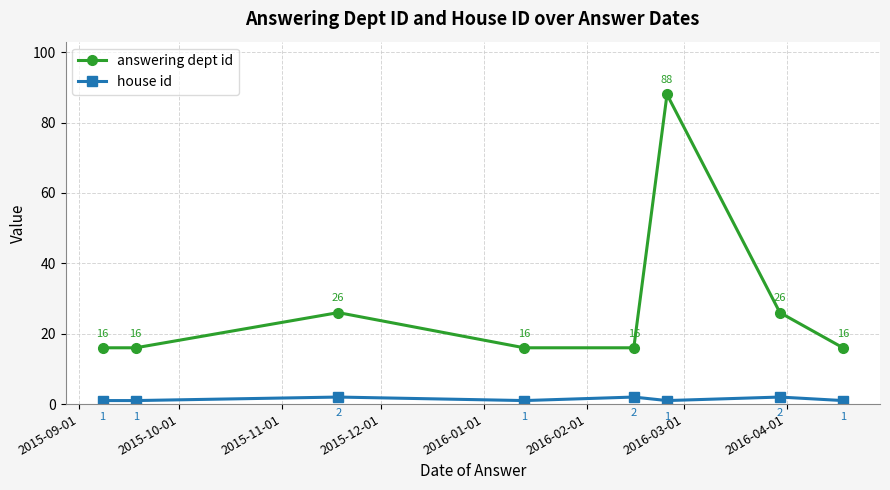

True or false: house id and answering dept id intersect in this chart.

False